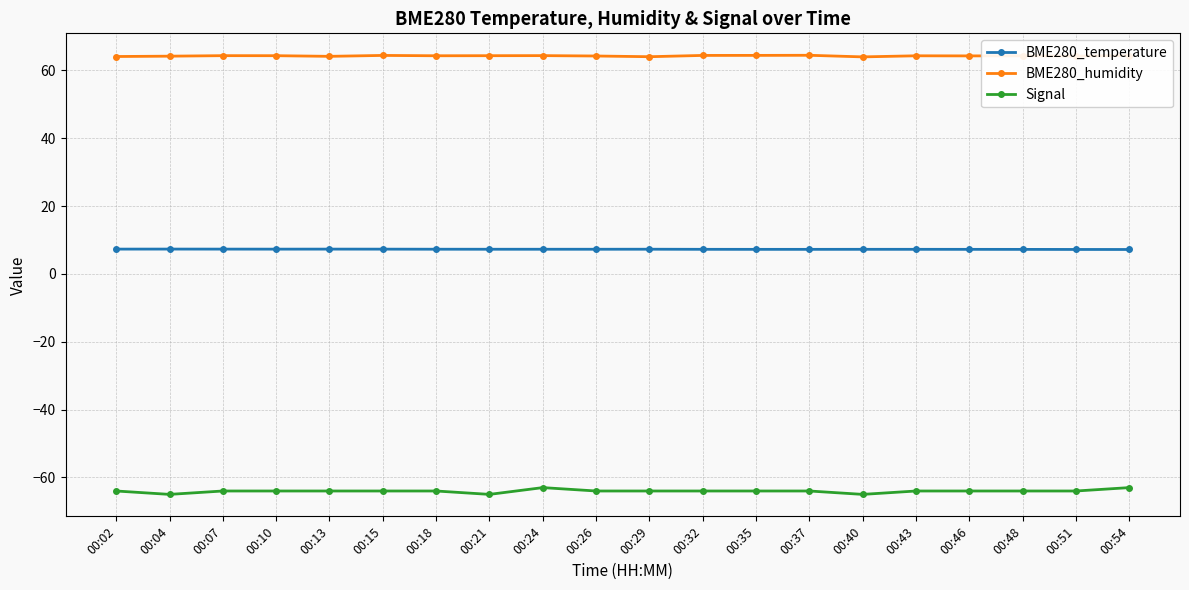

What is the sum of the BME280_humidity values at 00:29 and 00:51?

128.3